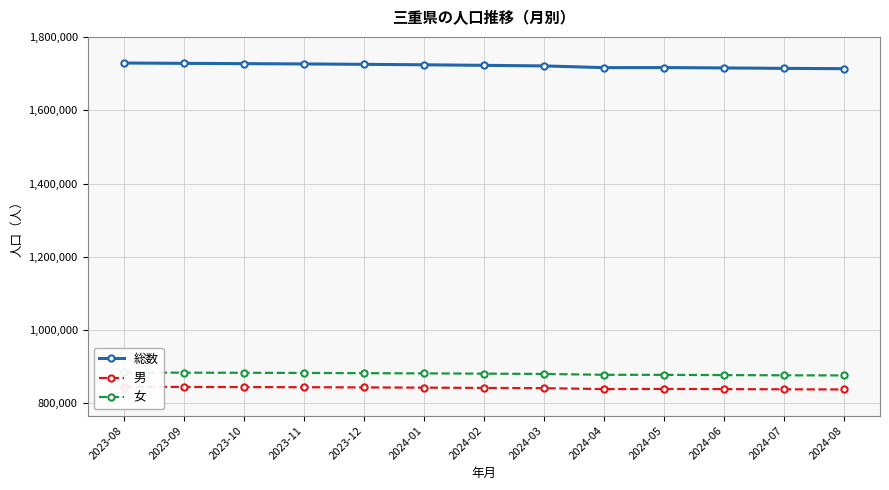

The value of 男 at 2024-06 is 838756. True or false?

True